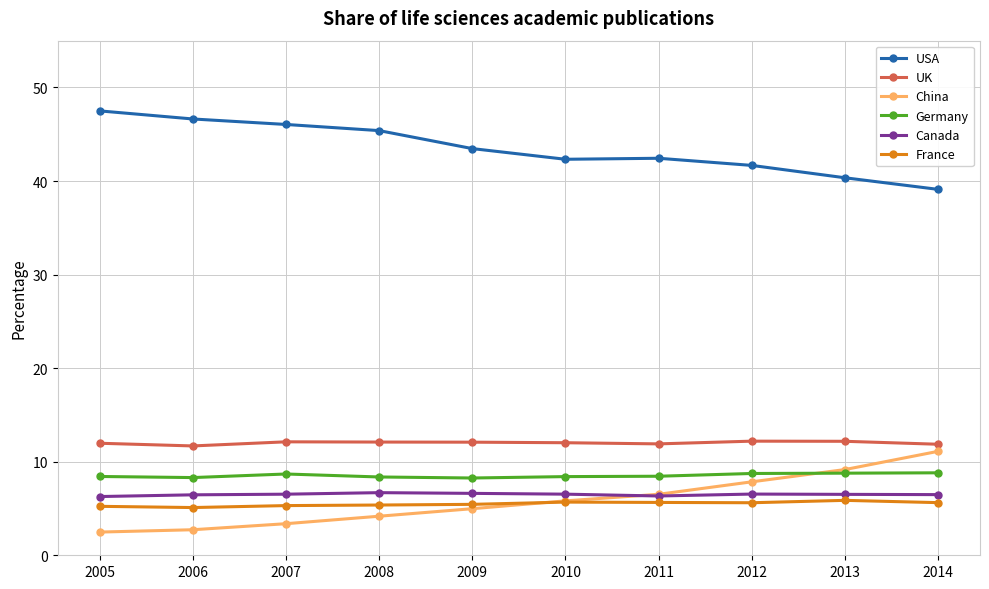

True or false: USA and France intersect in this chart.

False